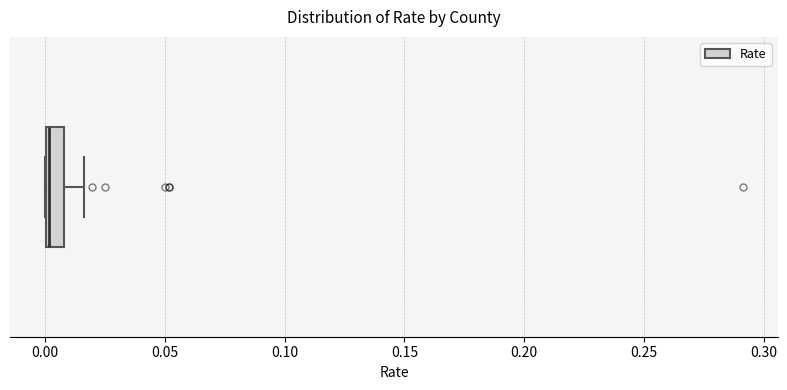

Where is the left edge of the box on the x-axis? The values are not printed on the chart, so give them approximately, as read against the axis.

0.000